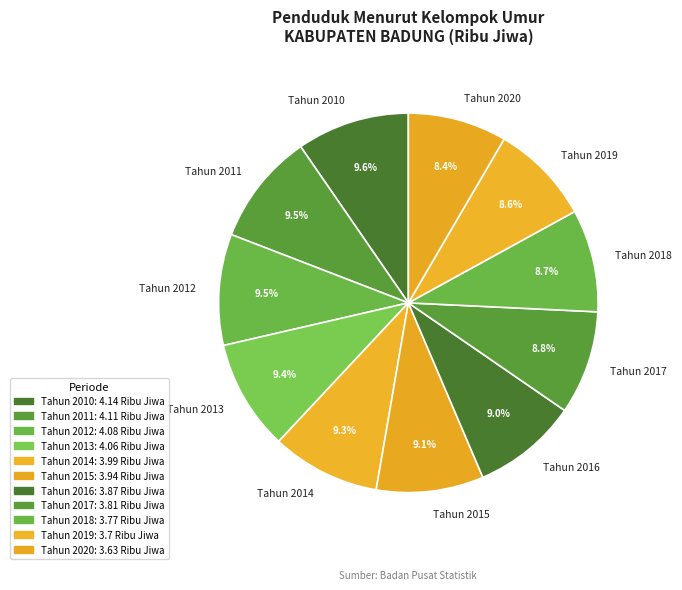

Is there any slice that represents more than half of the pie?

No